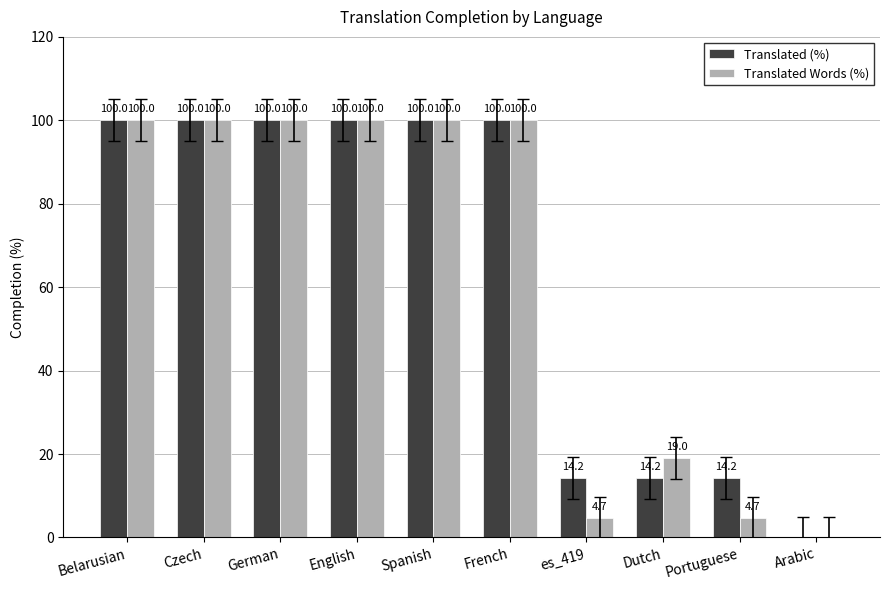

What is the sum of the Translated Words (%) values at Arabic and Portuguese?

4.7